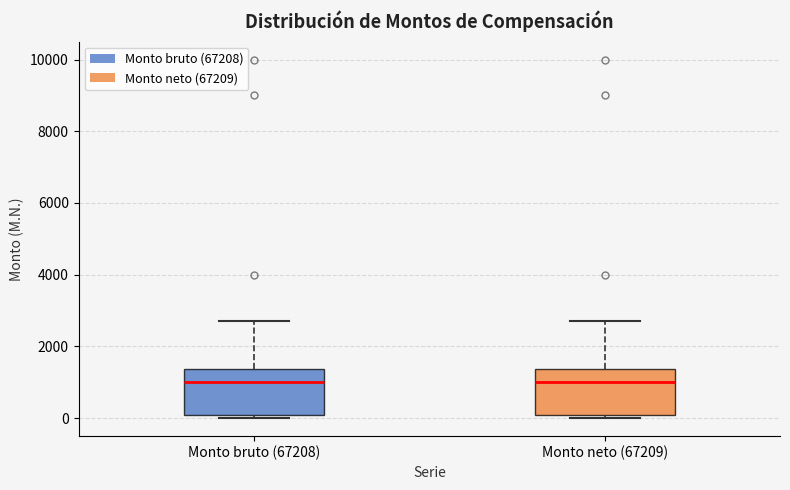

Reading left to right, read every box against the y-axis: the position of its median line, the range the box covers, and the ends of its whiskers. The values are not printed on the chart, so give them approximately, as read against the axis.

Monto bruto (67208): median 1000, box 200 to 1400, whiskers 0 to 2800
Monto neto (67209): median 1000, box 200 to 1400, whiskers 0 to 2800